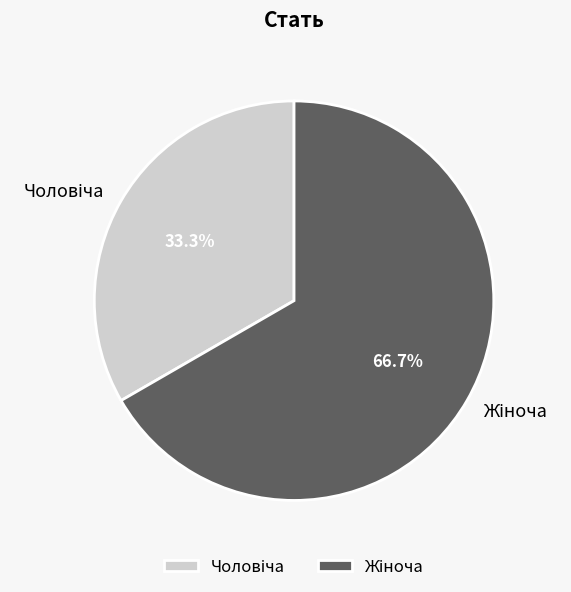

Is there a majority slice in this chart?

Yes